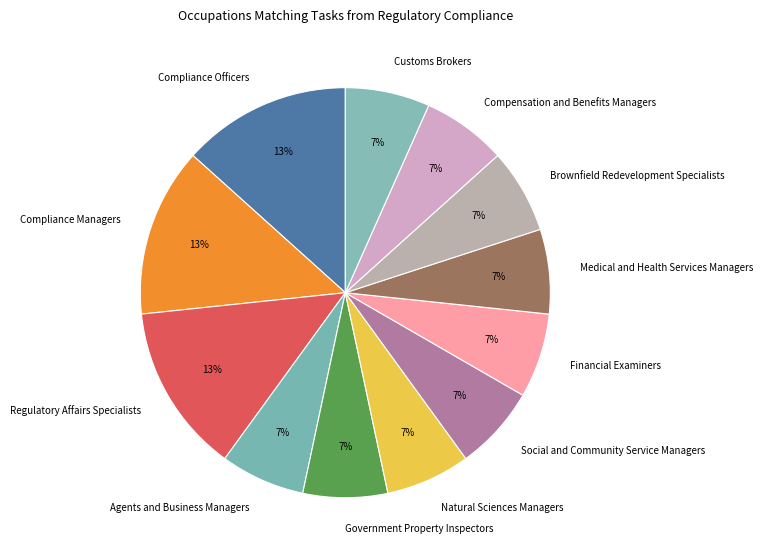

Is Medical and Health Services Managers the majority of the pie?

No